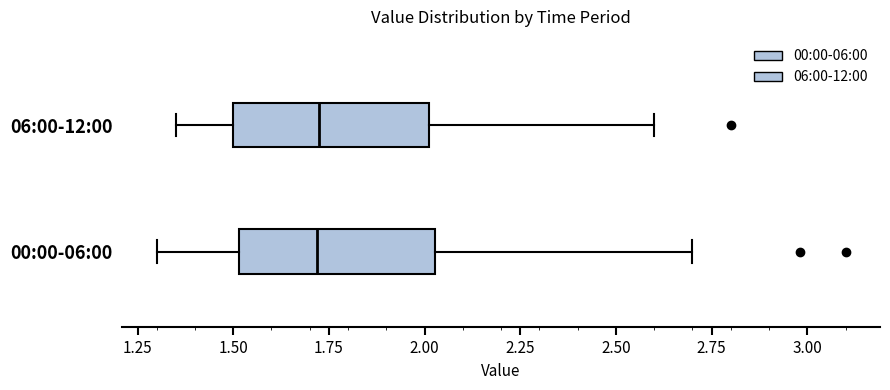

Reading bottom to top, transcribe this box plot: for each box, give where its median line is, the range the box spans, and where its two whiskers end, as read against the x-axis. The values are not printed on the chart, so give them approximately, as read against the axis.

00:00-06:00: median 1.70, box 1.50 to 2.05, whiskers 1.30 to 2.70
06:00-12:00: median 1.75, box 1.50 to 2.00, whiskers 1.35 to 2.60